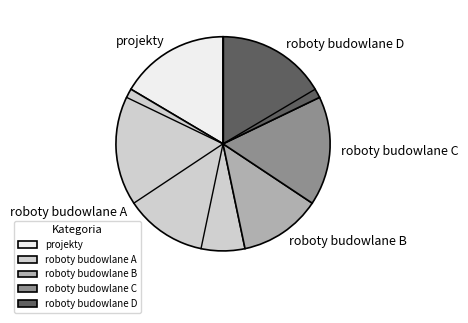

Is it true that roboty budowlane C is 16% of the pie?

True